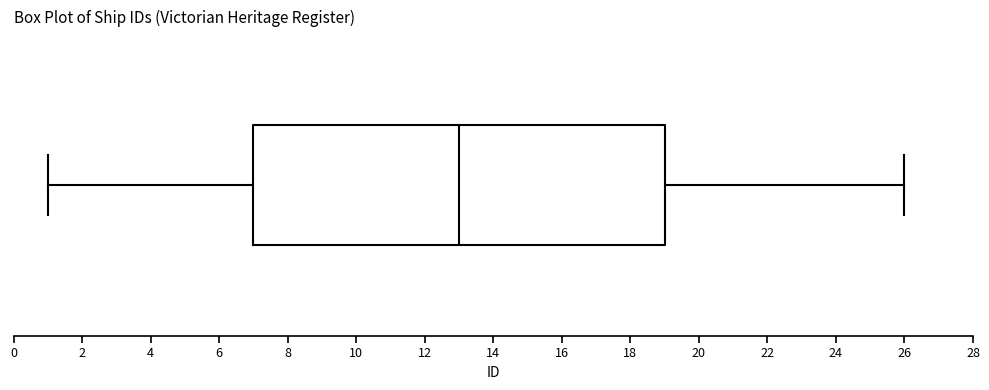

Where is the left edge of the box on the x-axis? The values are not printed on the chart, so give them approximately, as read against the axis.

7